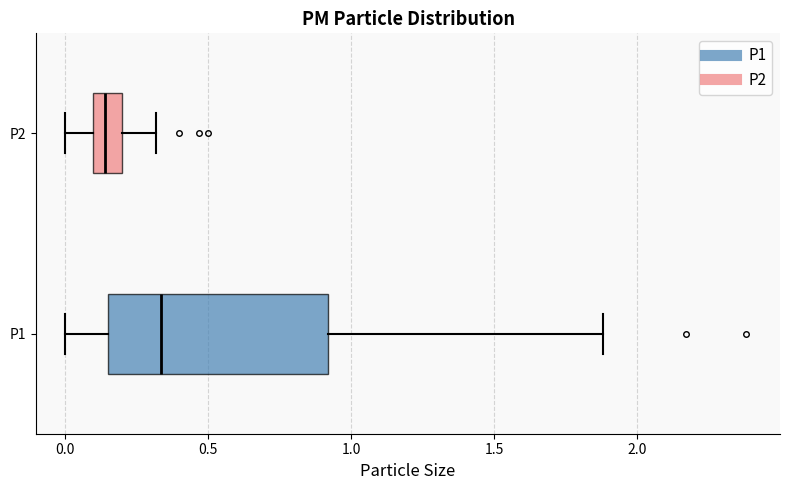

Reading bottom to top, read every box against the x-axis: the position of its median line, the range the box covers, and the ends of its whiskers. The values are not printed on the chart, so give them approximately, as read against the axis.

P1: median 0.35, box 0.15 to 0.90, whiskers 0.00 to 1.90
P2: median 0.15, box 0.10 to 0.20, whiskers 0.00 to 0.30